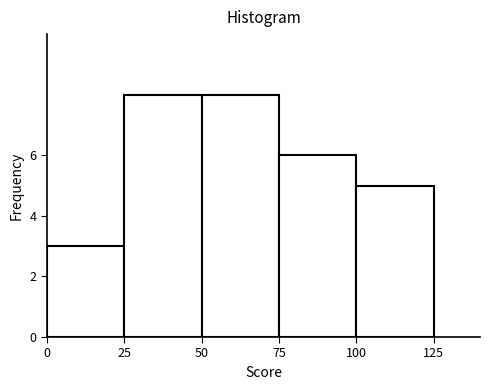

Reading left to right, list every bar in this chart as the range it spans on the x-axis followed by its height. The values are not printed on the chart, so give them approximately, as read against the axis.

0 to 25: 3
25 to 50: 8
50 to 75: 8
75 to 100: 6
100 to 125: 5